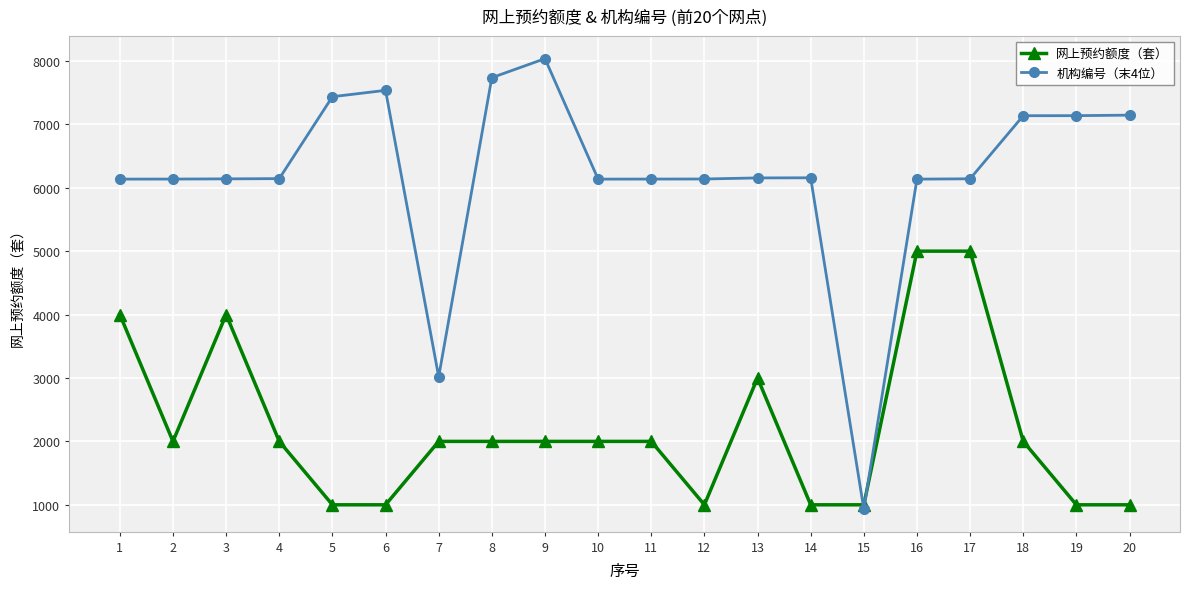

What is the value of the 机构编号（末4位） point at the 7th from the left?

3019